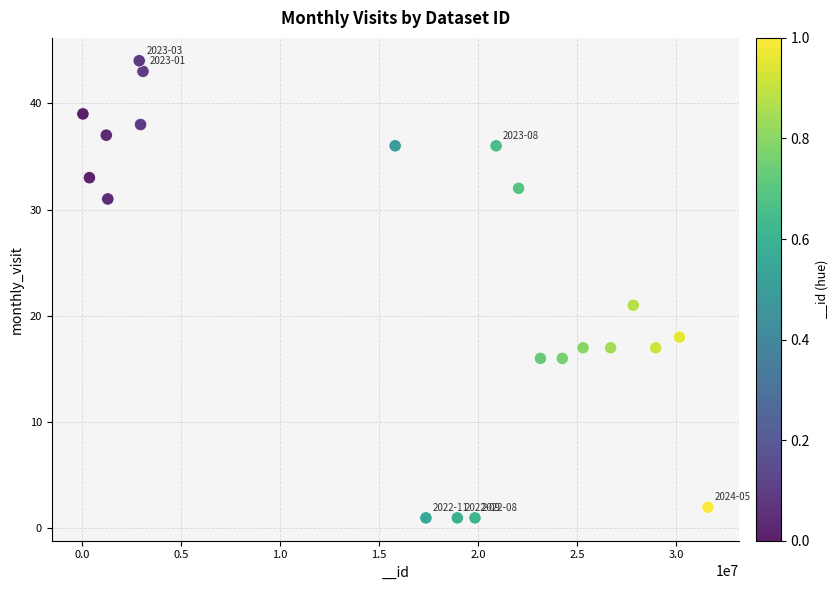

What Y value in the scatter plot is closest to 22?

21